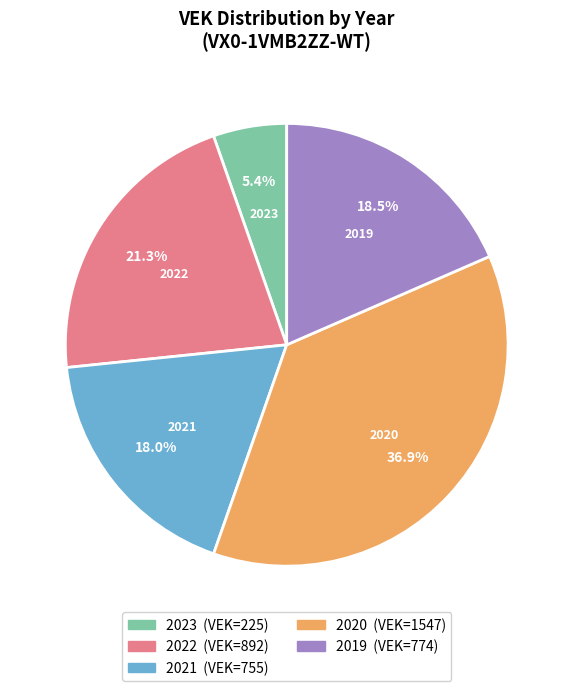

Which category has the smallest portion of the pie?

2023